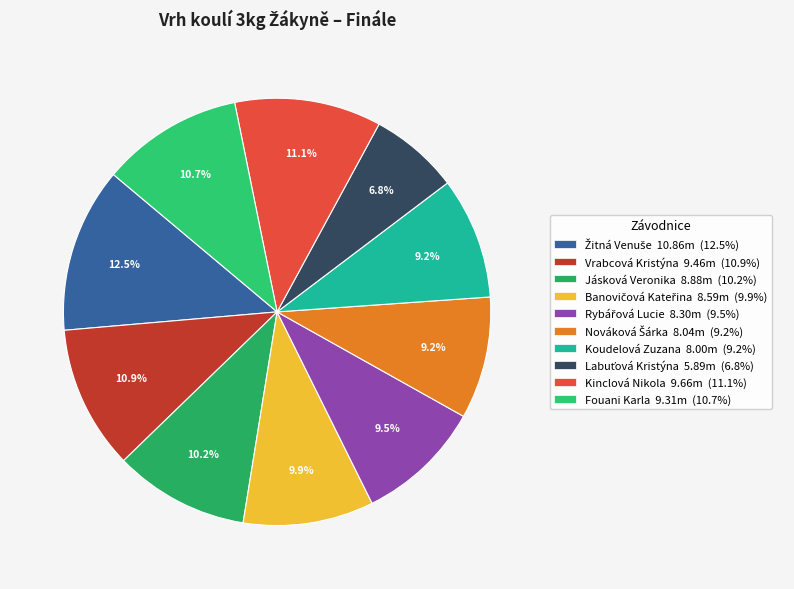

How many segments does this pie chart have?

10